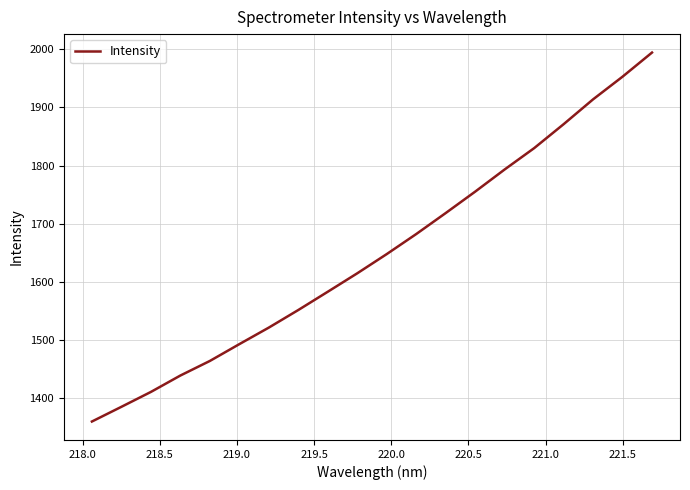

What is the sum of all values?

32981.6